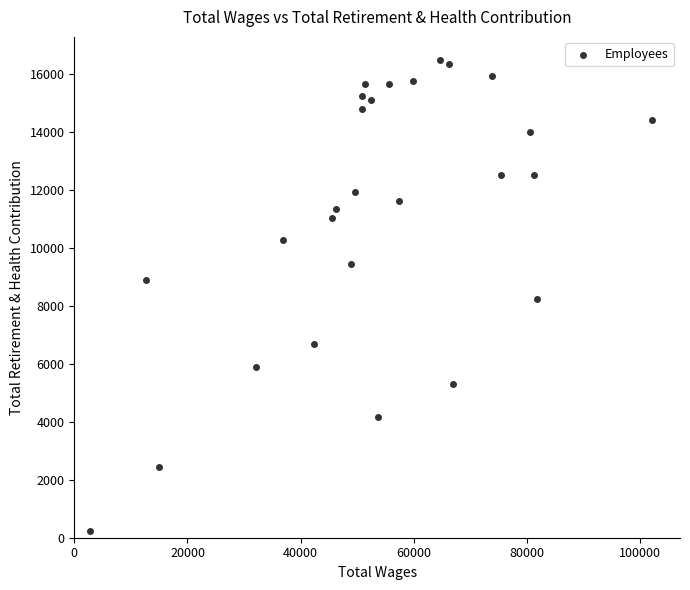

What is the range of Y values (max minus min)?

16243